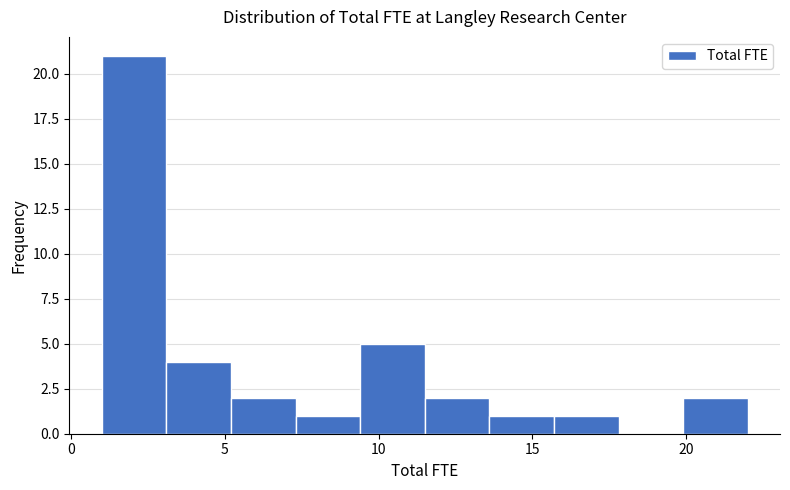

Over which range of the x-axis is the bar tallest?

1.0 to 3.1